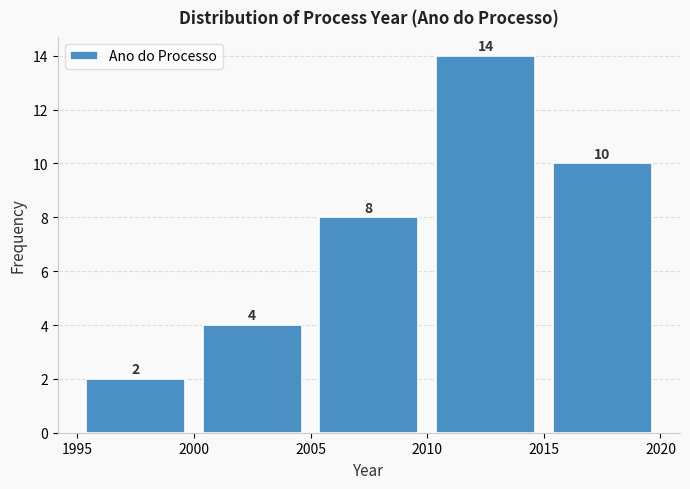

Which range on the x-axis has the tallest bar?

2010 to 2015